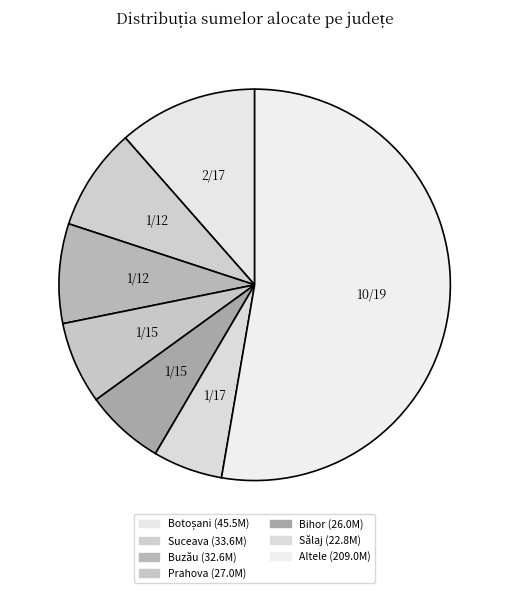

How many segments does this pie chart have?

7